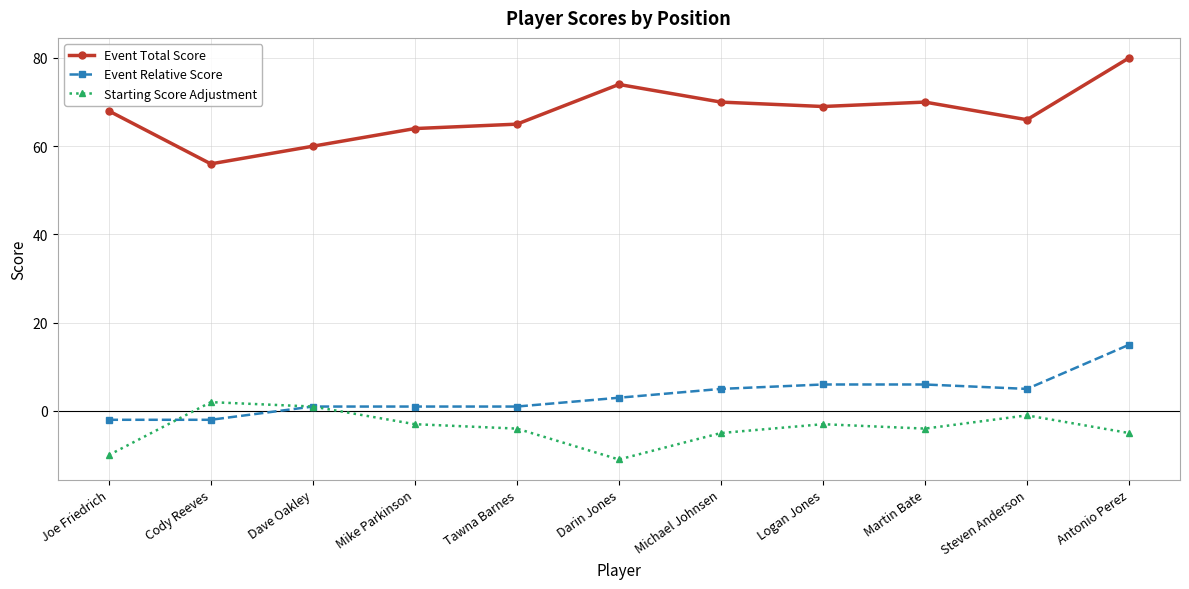

List the series in order of their peak value, highest first.

Event Total Score, Event Relative Score, Starting Score Adjustment